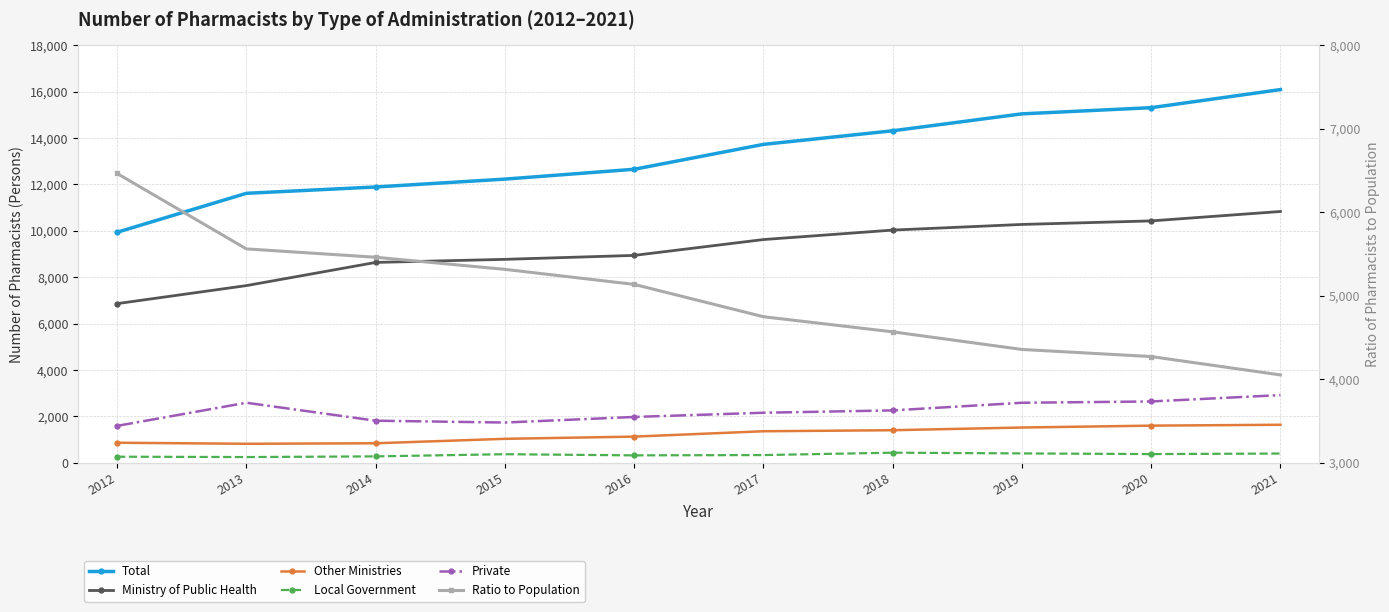

List the series in order of their peak value, lowest first.

Local Government, Other Ministries, Private, Ratio to Population, Ministry of Public Health, Total